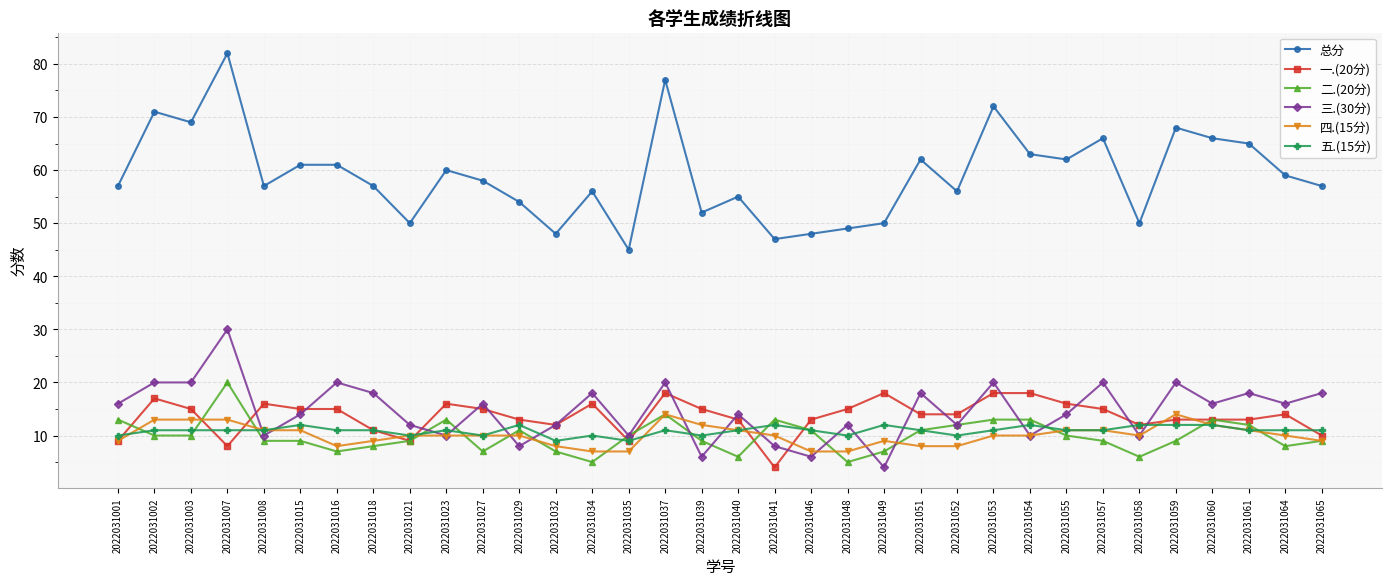

True or false: 五.(15分) has more than 2 points higher than both neighbors.

True